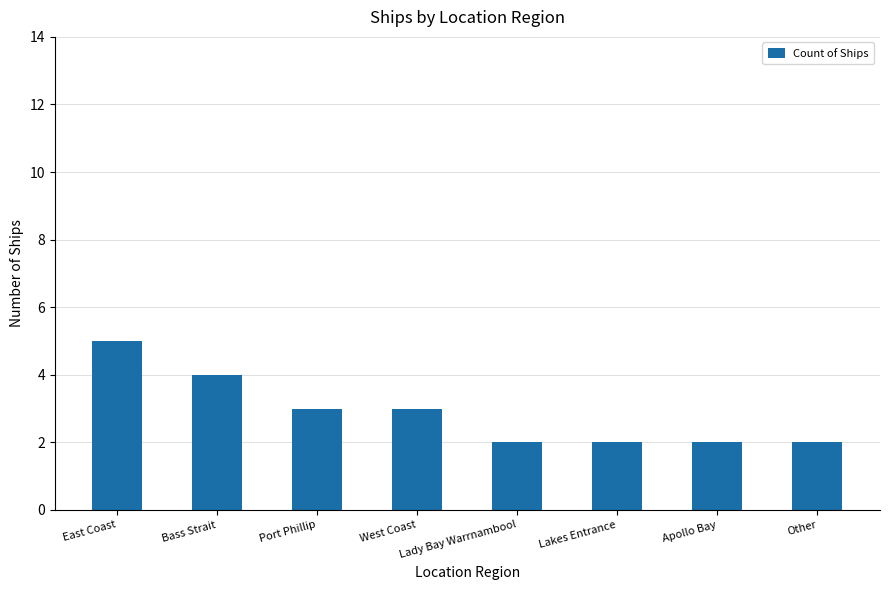

How many bars are there in total?

8